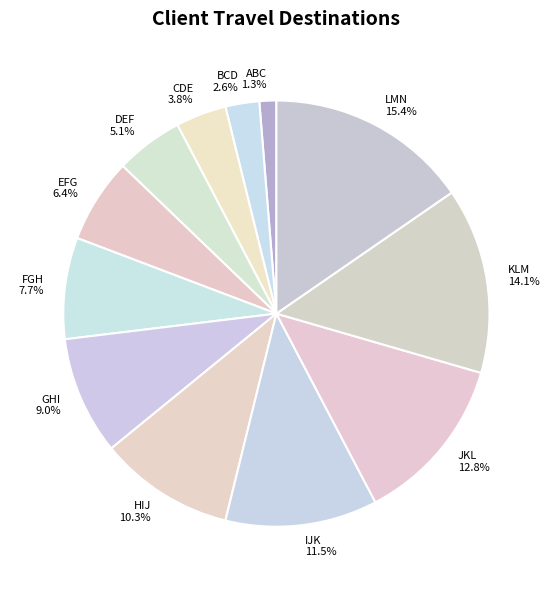

The CDE slice represents 4% of the pie. True or false?

True